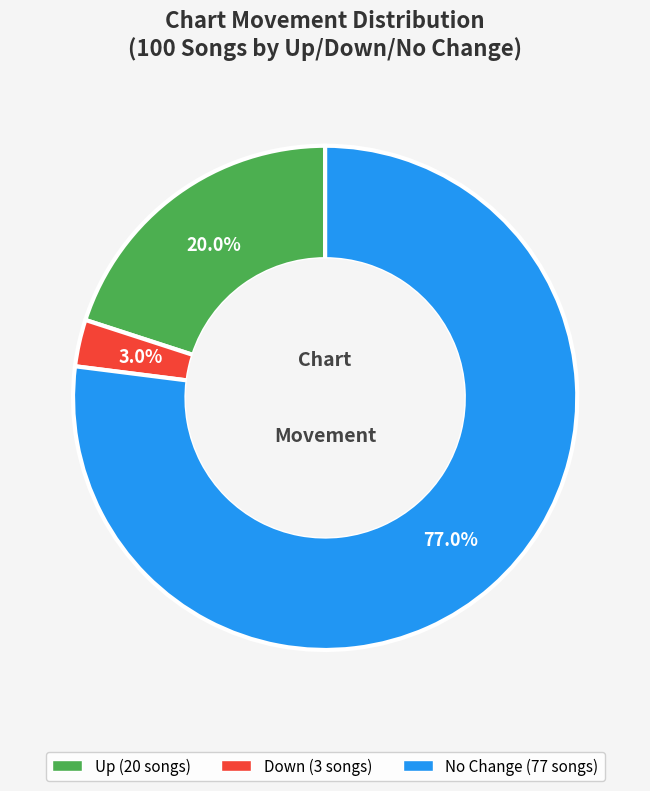

Is there a majority slice in this chart?

Yes